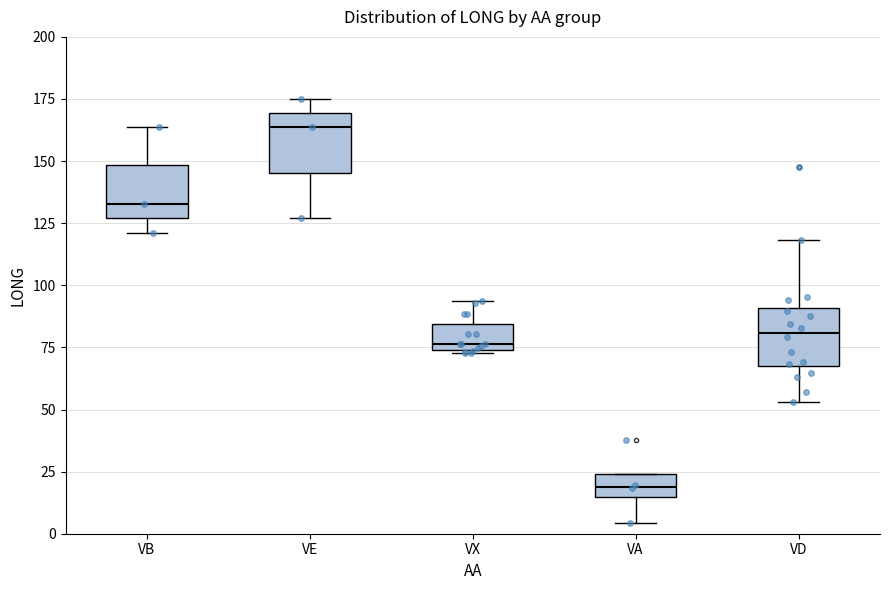

Where is the lower edge of the box for VD on the y-axis? The values are not printed on the chart, so give them approximately, as read against the axis.

70